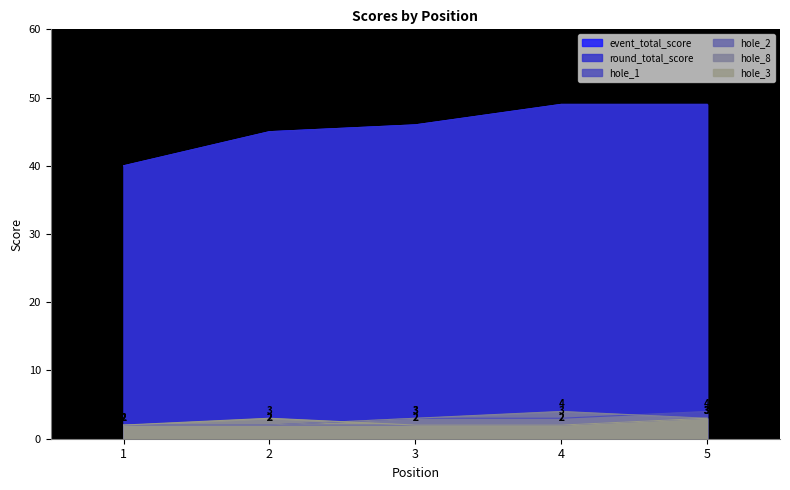

What is the value of the hole_3 point at the 5th from the left?

3